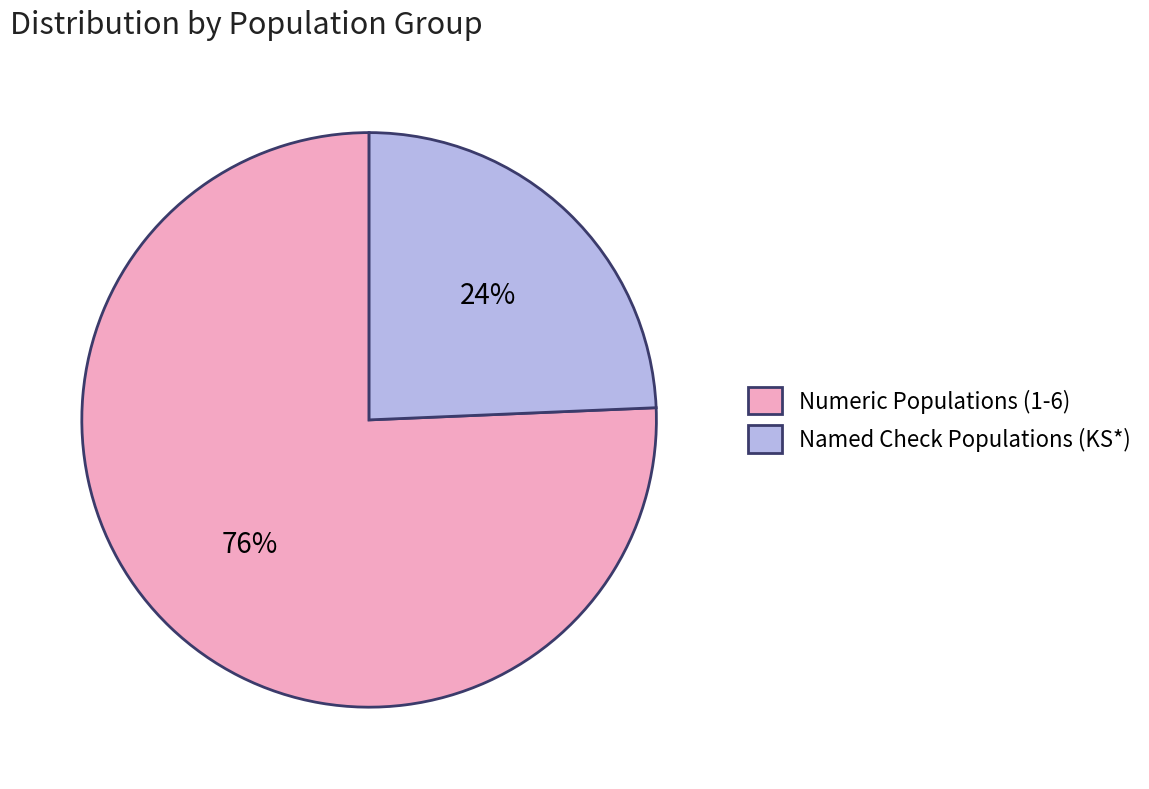

Is there any slice that represents more than half of the pie?

Yes